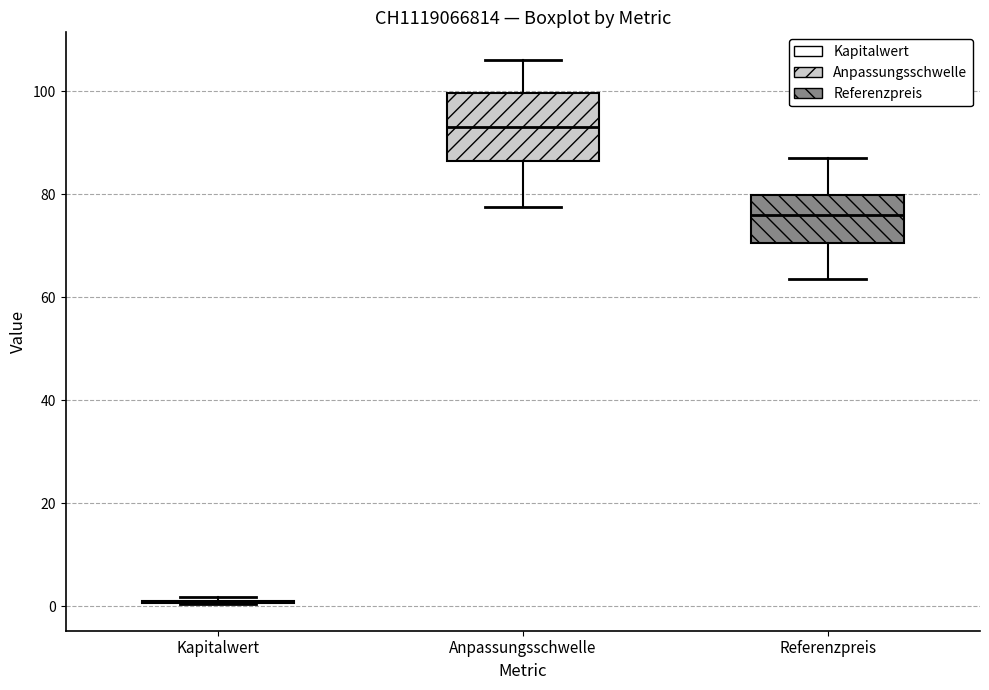

Reading left to right, read every box against the y-axis: the position of its median line, the range the box covers, and the ends of its whiskers. The values are not printed on the chart, so give them approximately, as read against the axis.

Kapitalwert: box collapsed to a line at 0, whiskers 0 to 2
Anpassungsschwelle: median 94, box 86 to 100, whiskers 78 to 106
Referenzpreis: median 76, box 70 to 80, whiskers 64 to 86